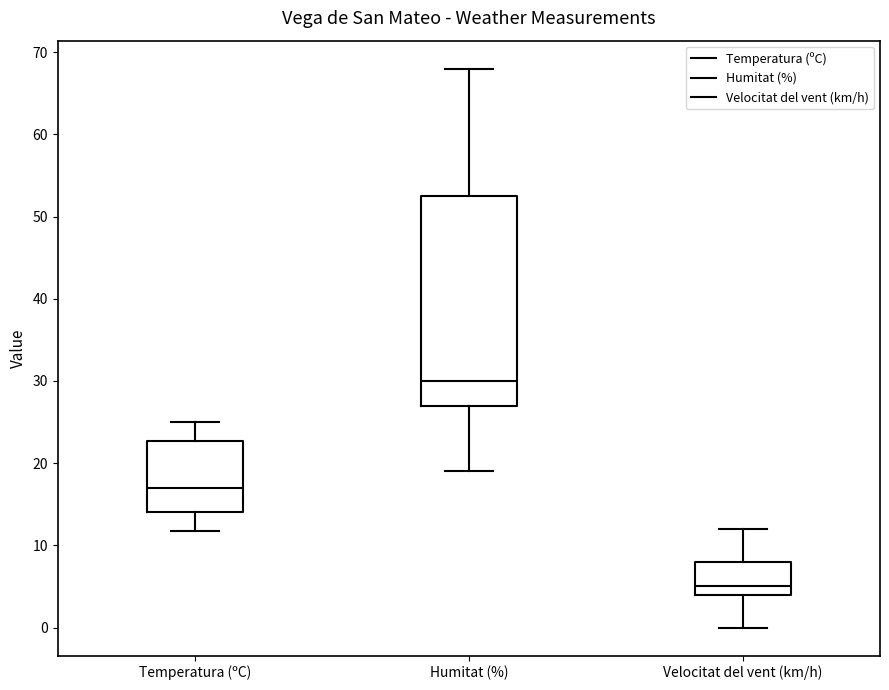

Reading left to right, read every box against the y-axis: the position of its median line, the range the box covers, and the ends of its whiskers. The values are not printed on the chart, so give them approximately, as read against the axis.

Temperatura (ºC): median 17, box 14 to 23, whiskers 12 to 25
Humitat (%): median 30, box 27 to 53, whiskers 19 to 68
Velocitat del vent (km/h): median 5, box 4 to 8, whiskers 0 to 12